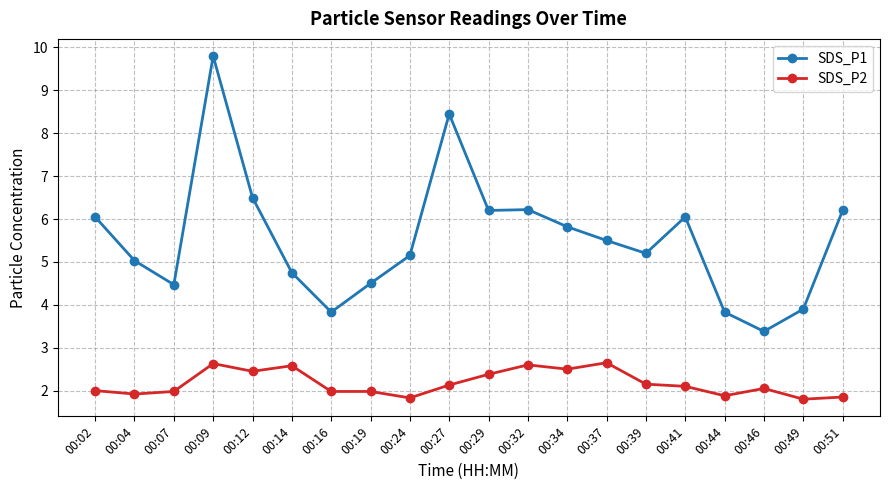

What are all the series names shown in the legend?

SDS_P1, SDS_P2